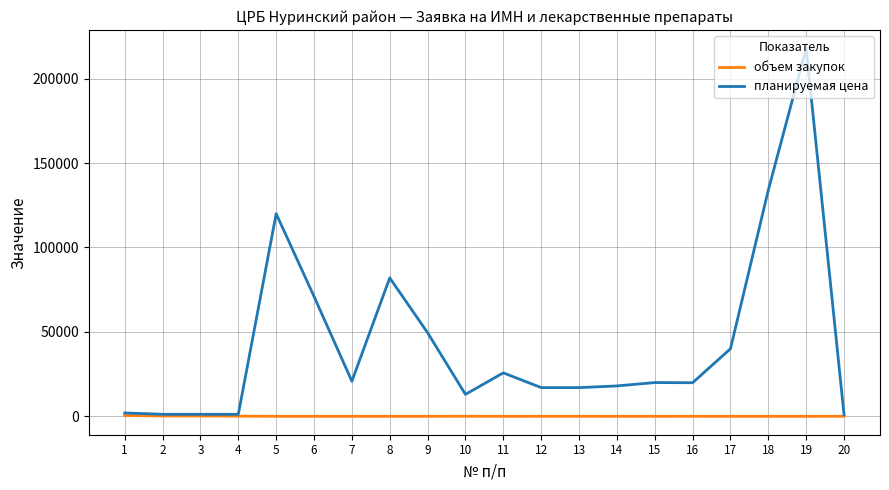

Where is планируемая цена nearest to the value 109480?

5